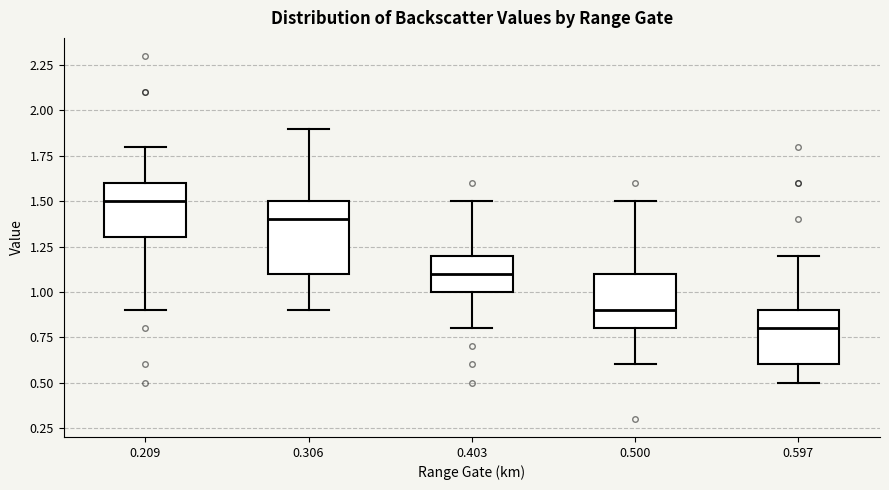

Which box's median line is the lowest?

0.597